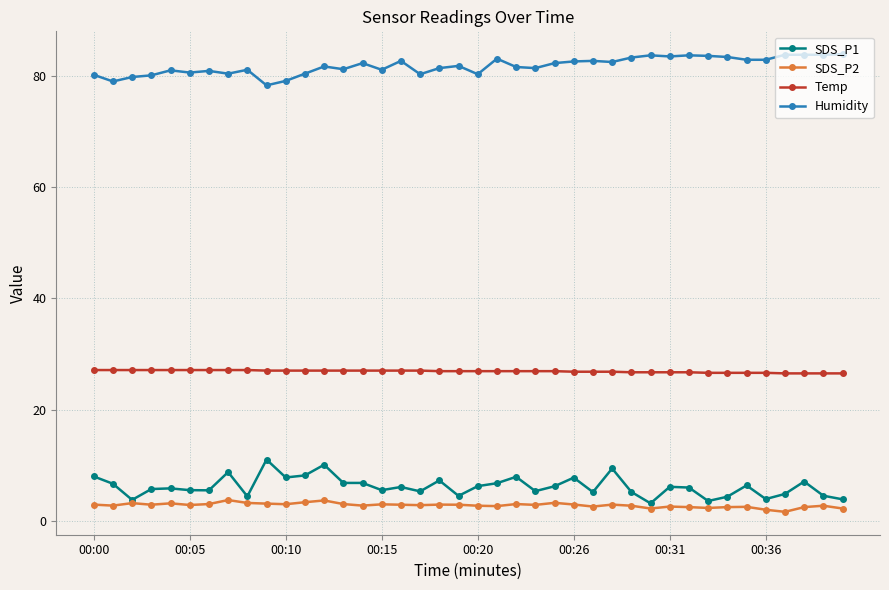

At how many categories does at least one series exceed 54?

40